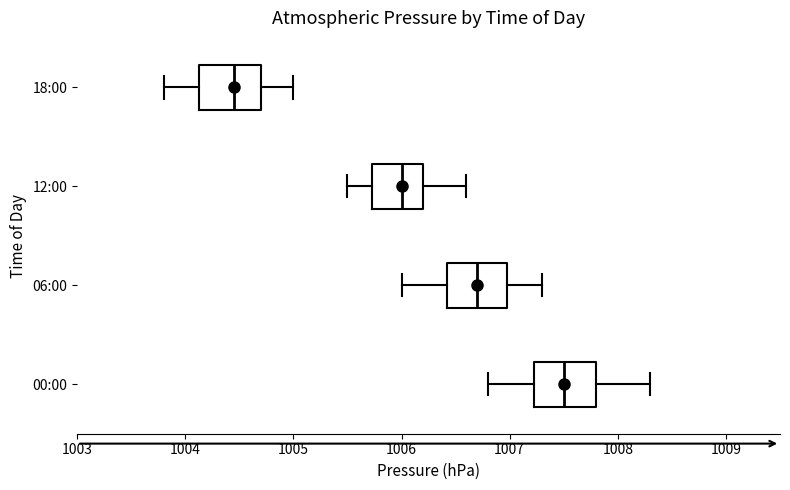

Which box has the furthest to the left median line?

18:00